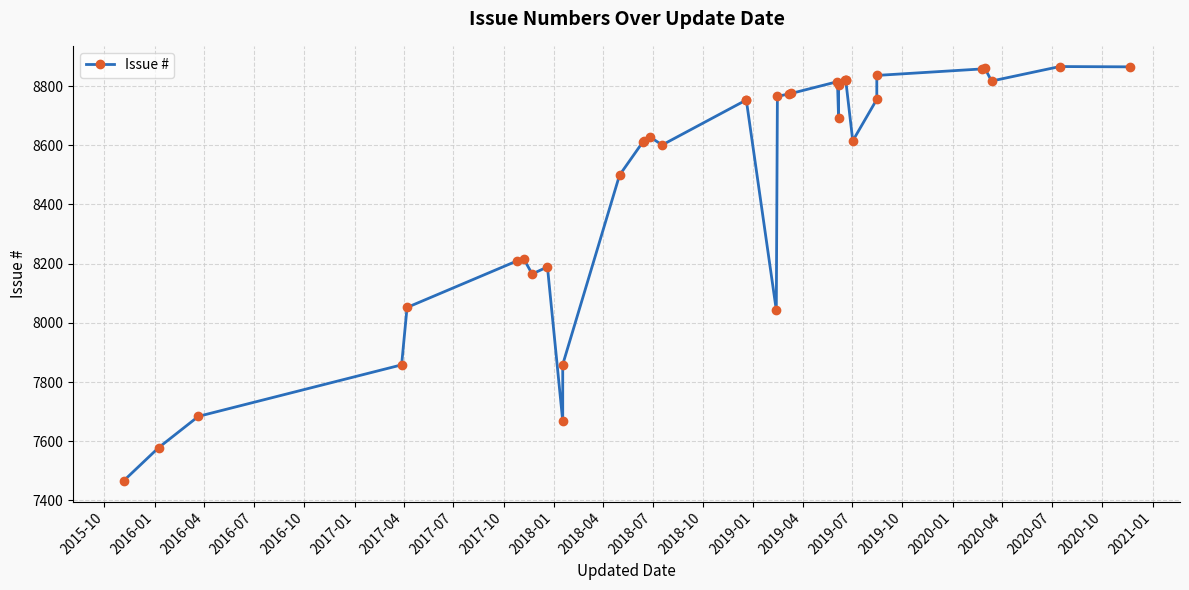

The chart shows a value of 2287 at 28. True or false?

False